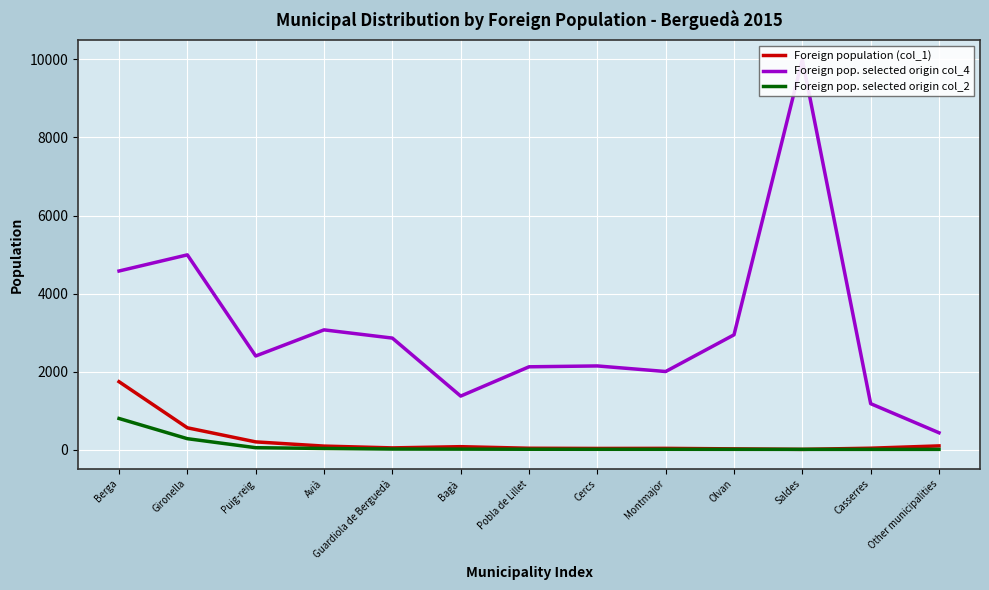

True or false: Foreign population (col_1) has more than 1 interior local peaks.

True